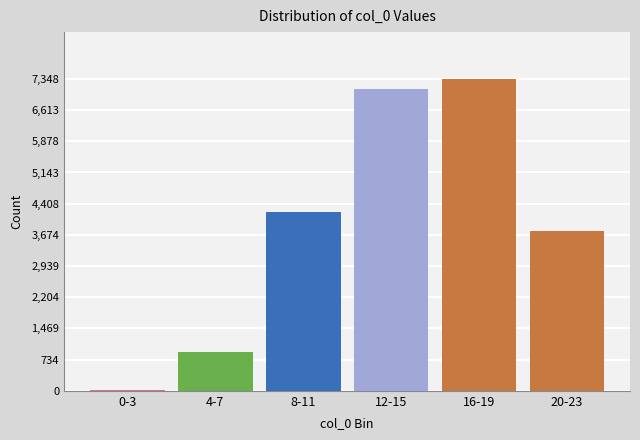

Reading left to right, list all the values displayed in this chart.

29	923	4204	7099	7348	3763